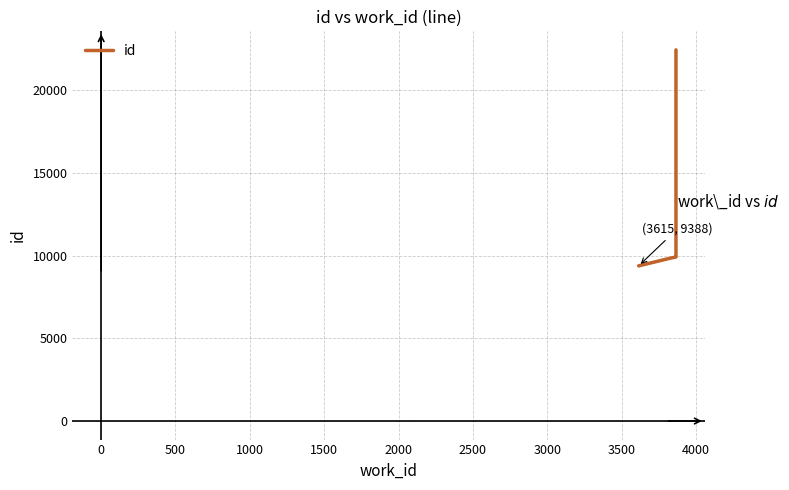

Does the chart display data point markers on the line(s)?

No